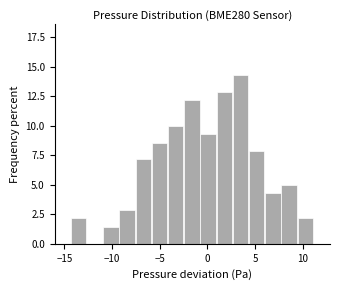

Around what value on the x-axis is the tallest bar? Give the approximate position of its centre, as read against the axis.

3.5